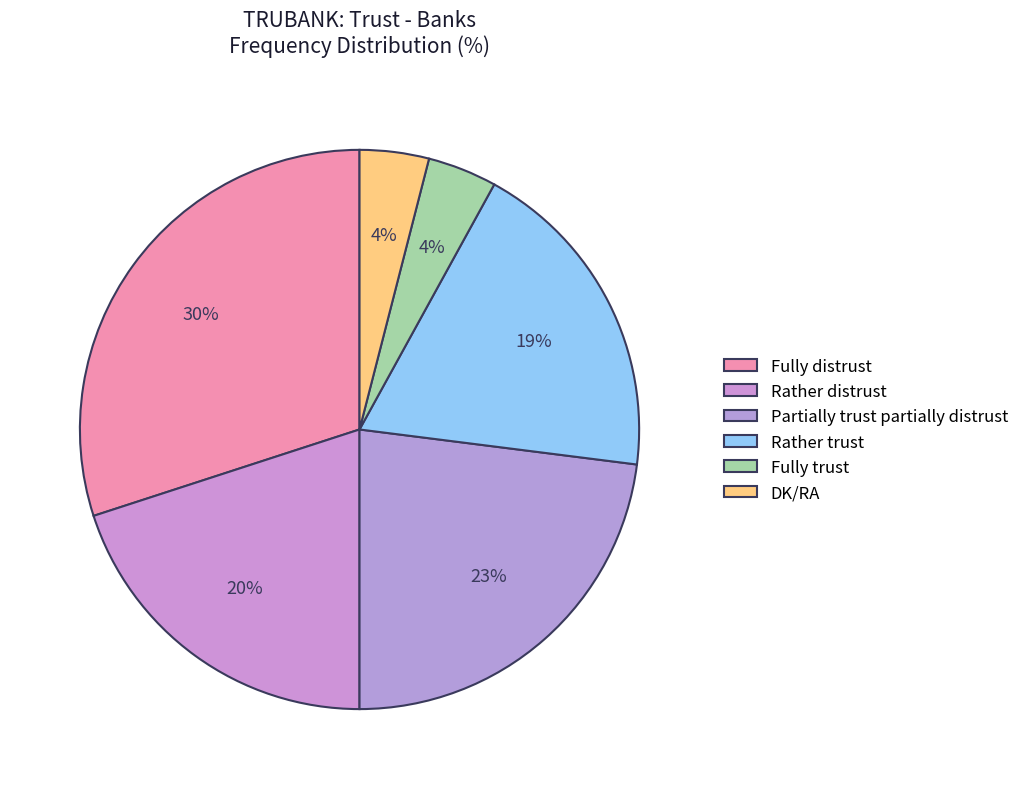

Count the number of slices in the pie.

6